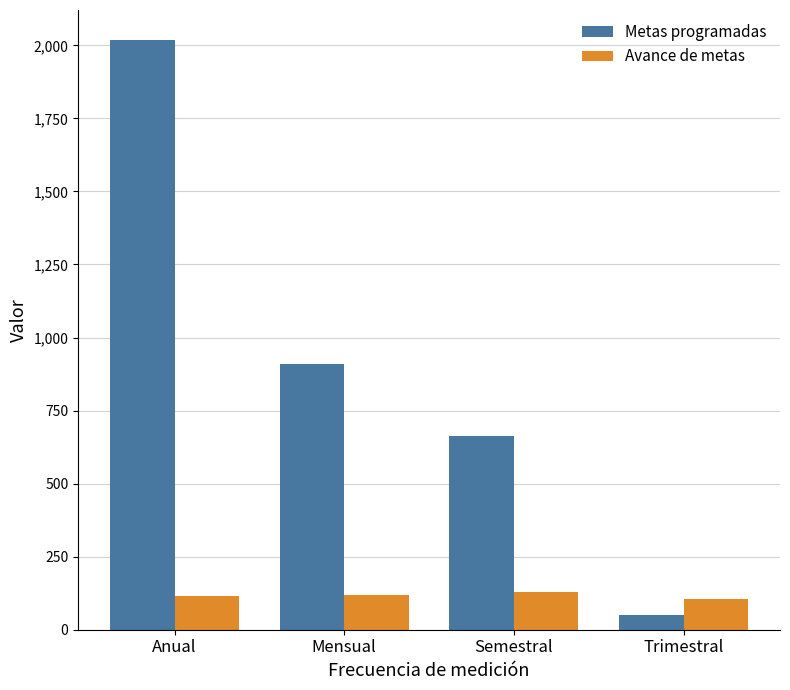

Rank the series at Trimestral from lowest to highest value.

Metas programadas, Avance de metas